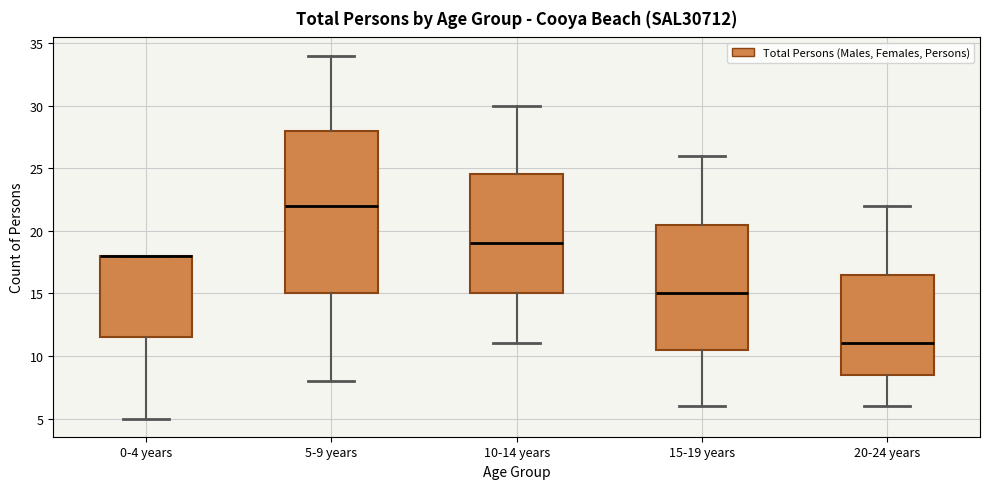

Comparing the boxes themselves (not the whiskers), which one is the tallest?

5-9 years